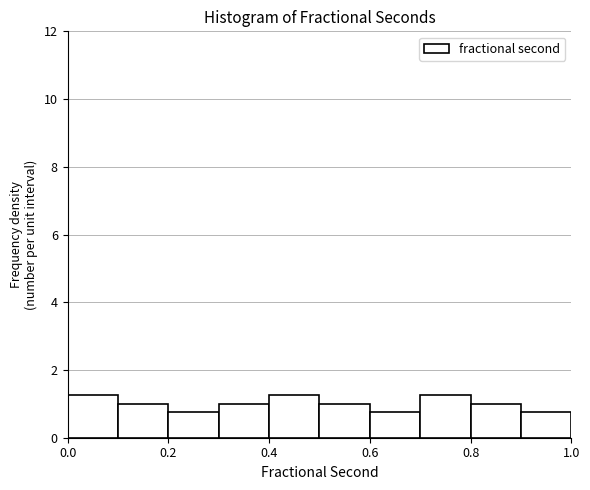

How tall is the bar that spans 0.8 to 0.9 on the x-axis? The values are not printed on the chart, so give them approximately, as read against the axis.

1.0